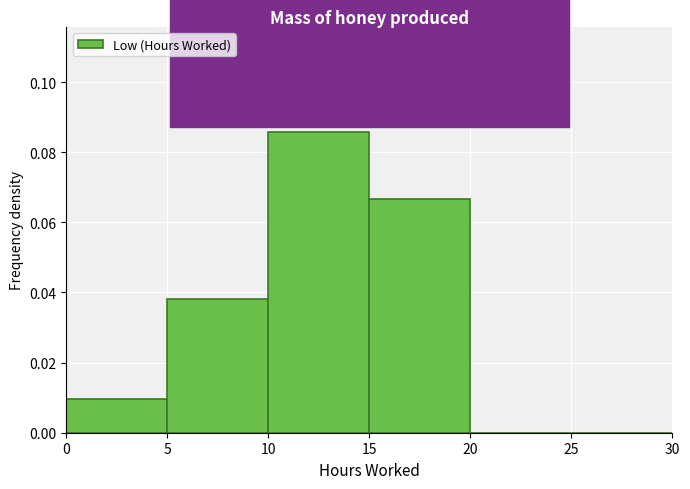

Which range on the x-axis has the tallest bar?

10 to 15